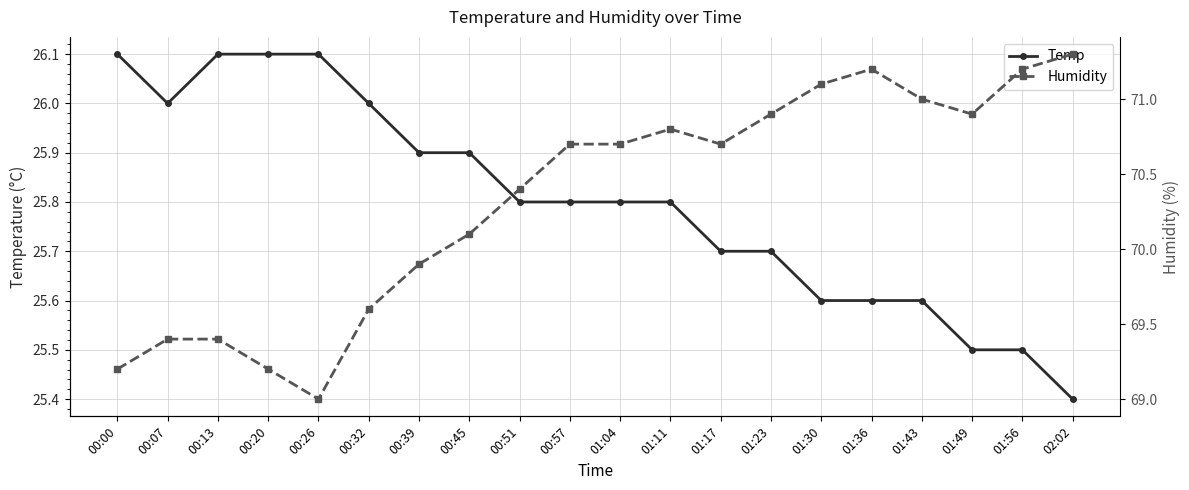

Is the value of Humidity at 01:11 greater than the value of Temp at 00:26?

Yes